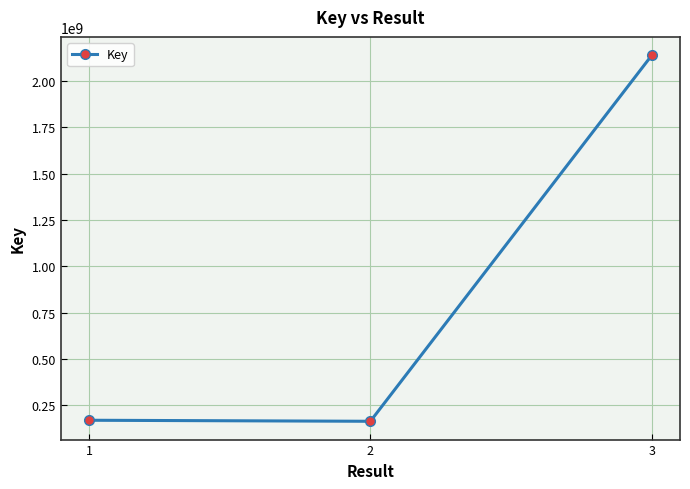

What is the change in value from 1 to 3?

+1970244929